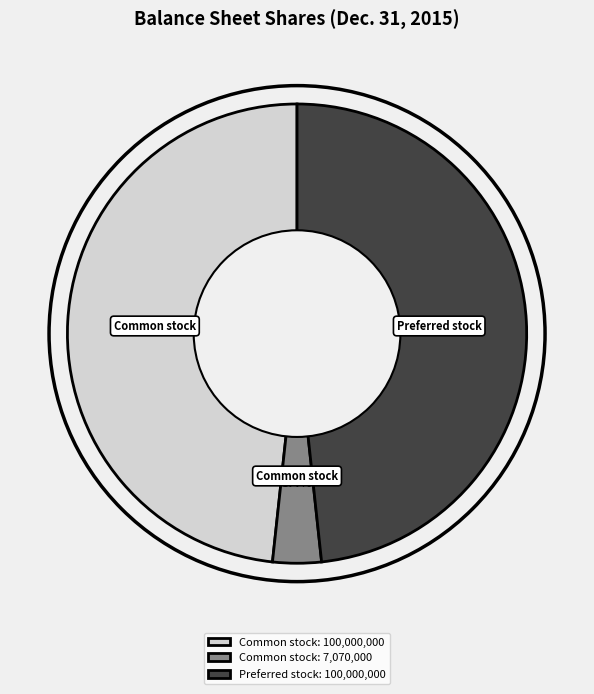

Is there any slice that represents more than half of the pie?

No